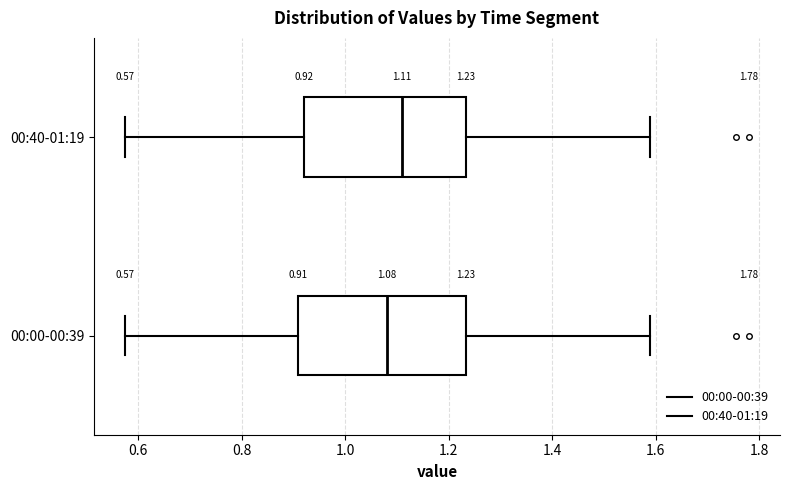

Which box's median line is the furthest to the right?

00:40-01:19